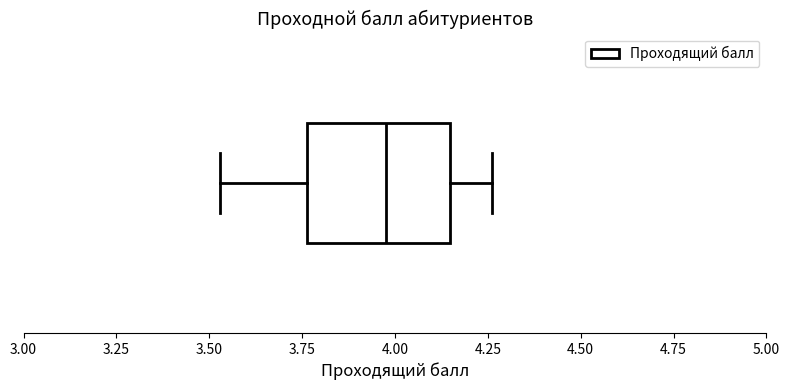

Read this box plot against the x-axis: the position of the median line, the range covered by the box, and the ends of both whiskers. The values are not printed on the chart, so give them approximately, as read against the axis.

median 4.00, box 3.75 to 4.15, whiskers 3.55 to 4.25